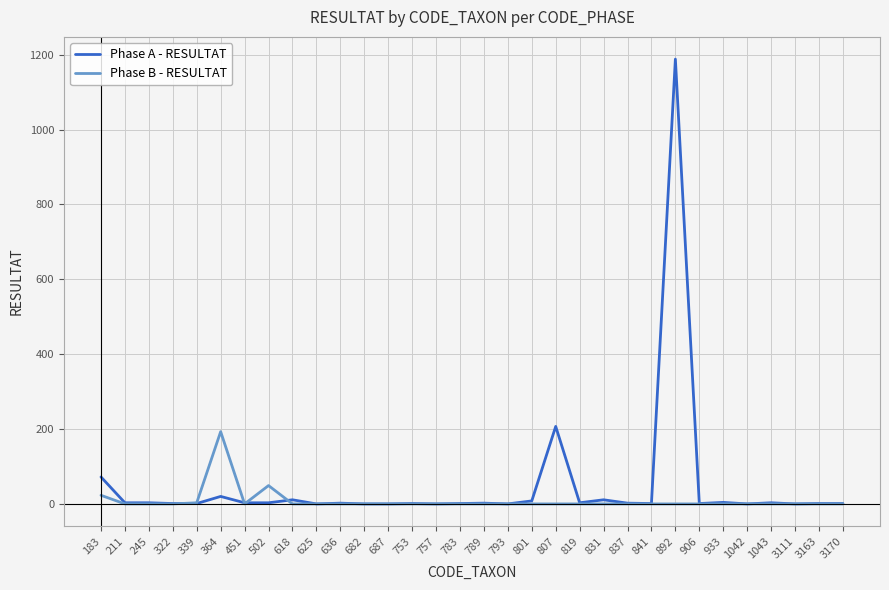

Rank the series by their maximum value, from lowest to highest.

Phase B - RESULTAT, Phase A - RESULTAT